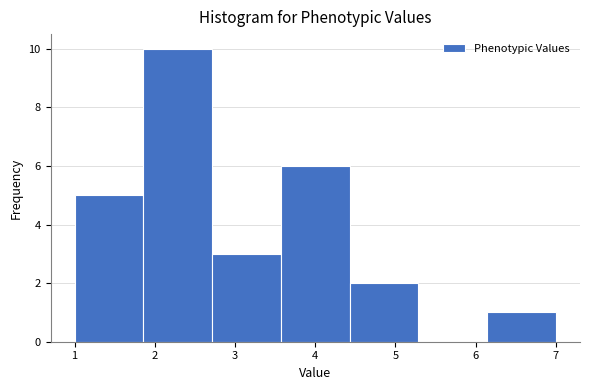

What is the height of the bar covering 3.6 to 4.4 on the x-axis? Neither the bar edges nor the heights are printed on the chart, so give them approximately, as read against the axes.

6